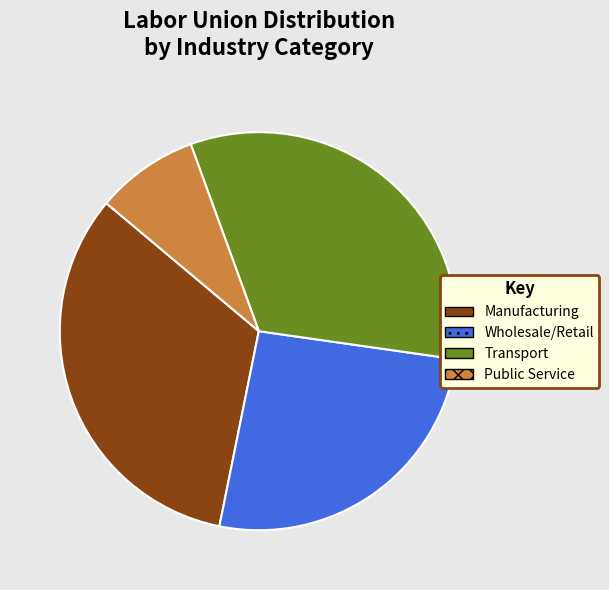

Is it true that Public Service is 8% of the pie?

True